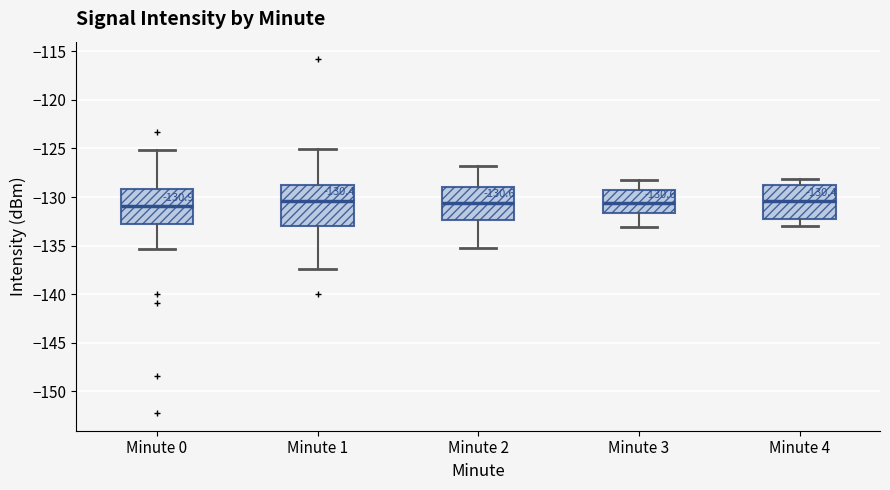

Which box is the tallest, from its lower edge to its upper edge?

Minute 1